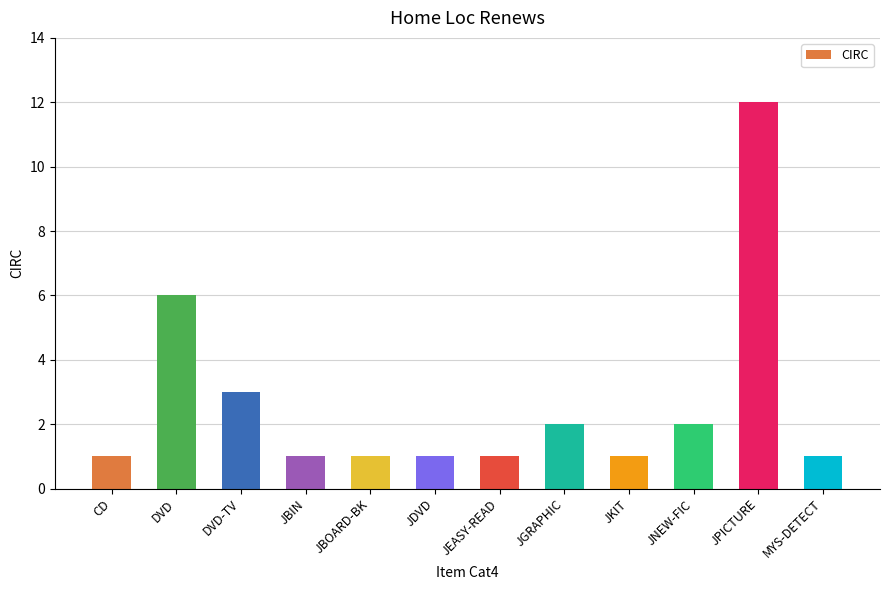

Where is the data nearest to the value 6?

DVD